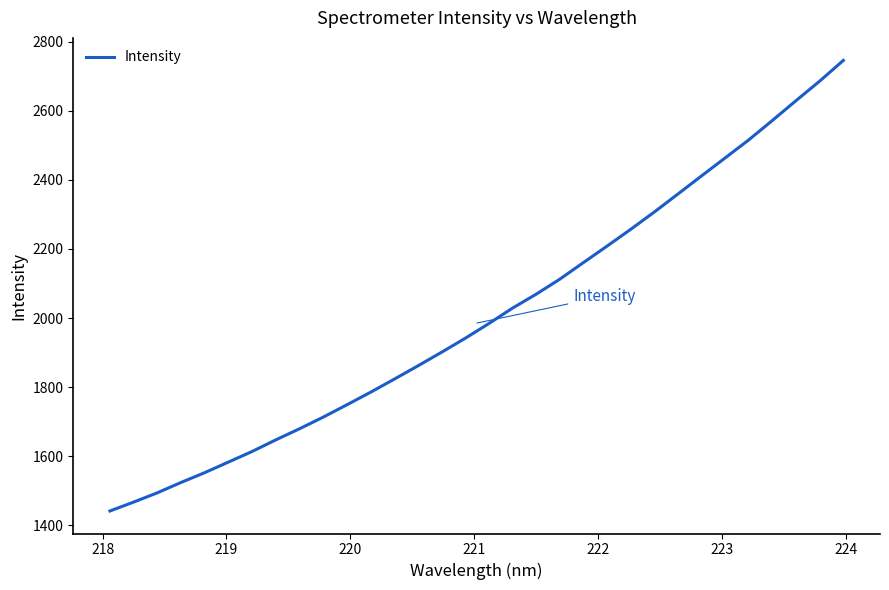

What is the difference between the maximum and minimum values?

1305.0